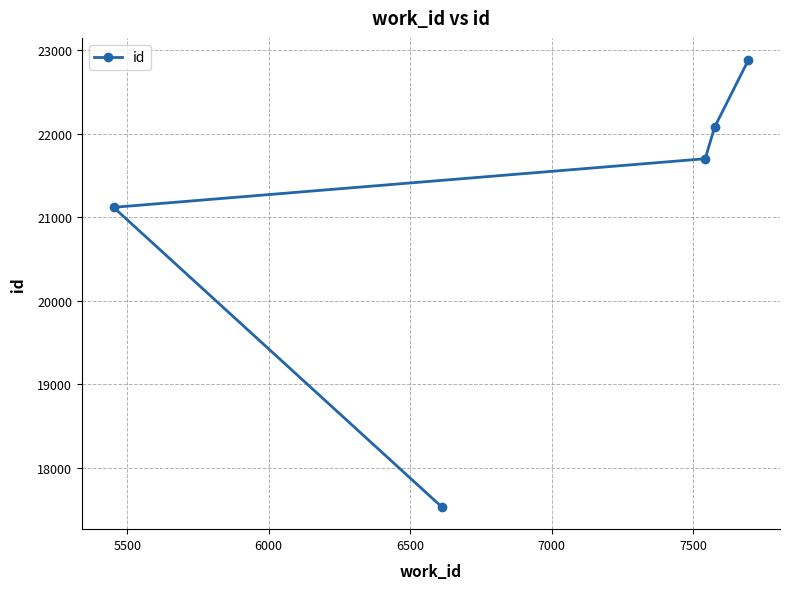

What is the difference between the maximum and minimum values?

5346